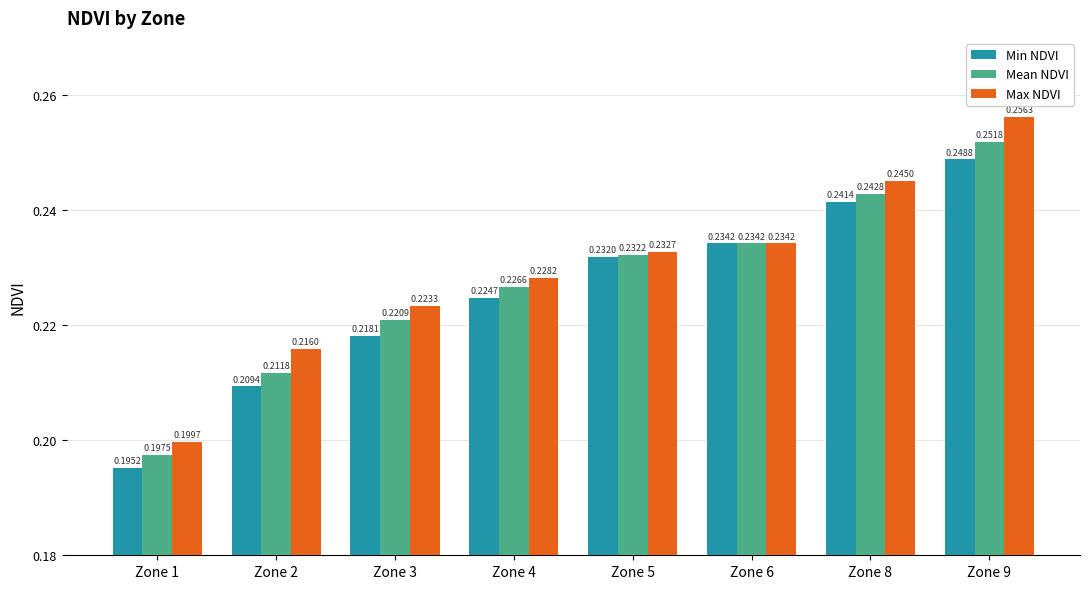

The Max NDVI series shows 0.2 at Zone 3. True or false?

True